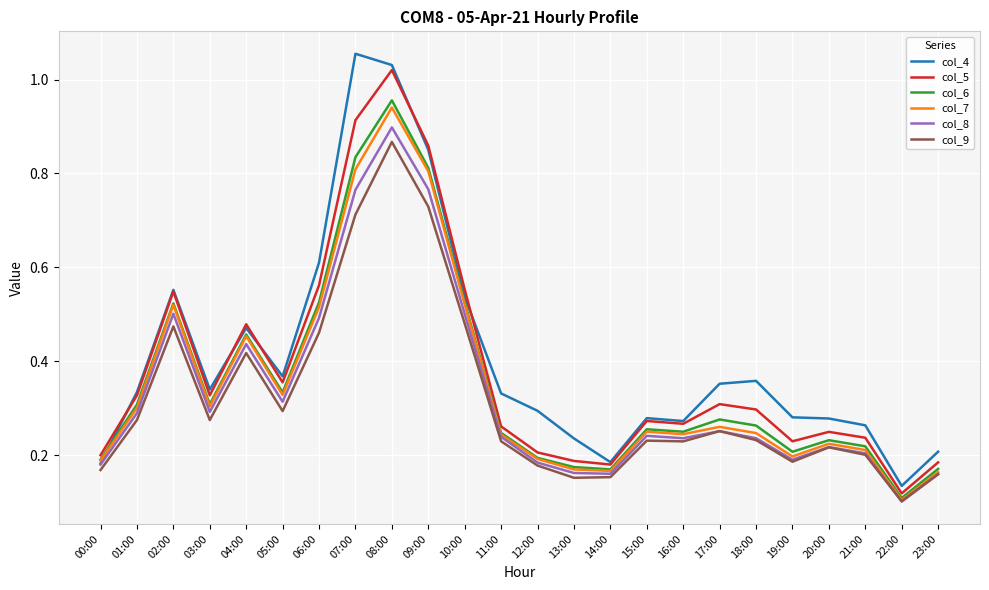

What position from the right is 16:00?

8